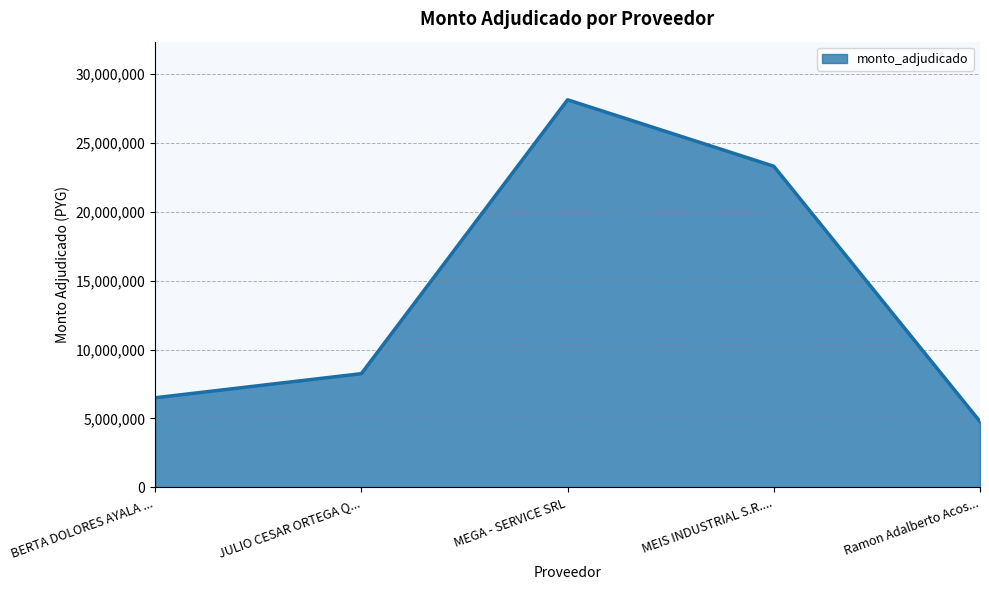

What is the sum of all values?

70964000